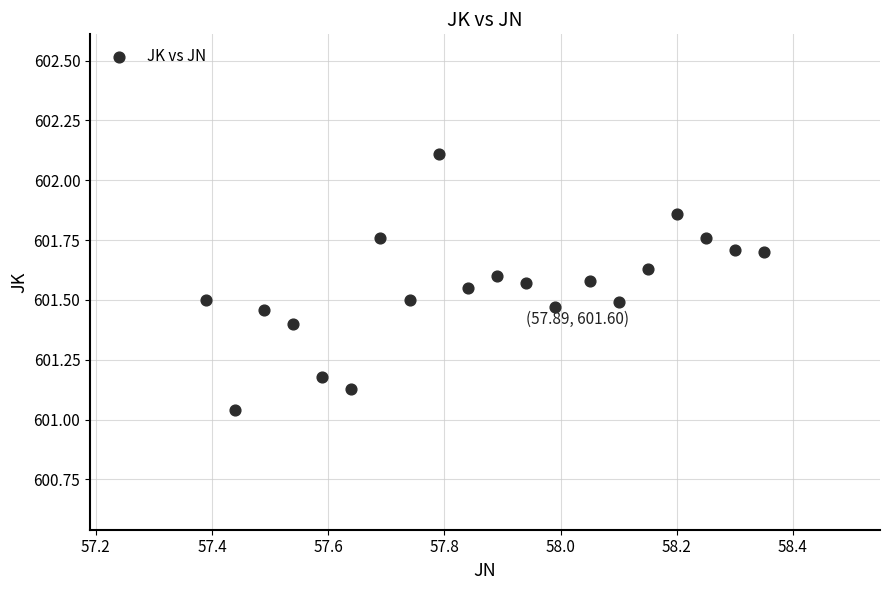

What is the range of X values (max minus min)?

1.0